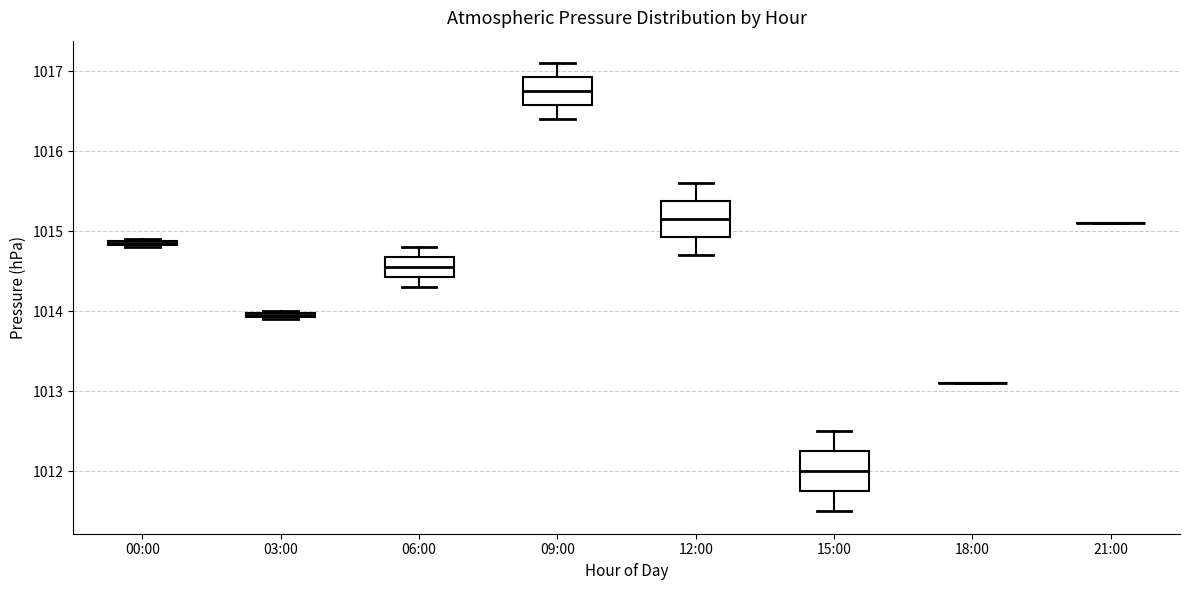

Where is the upper edge of the box for 00:00 on the y-axis? The values are not printed on the chart, so give them approximately, as read against the axis.

1014.9